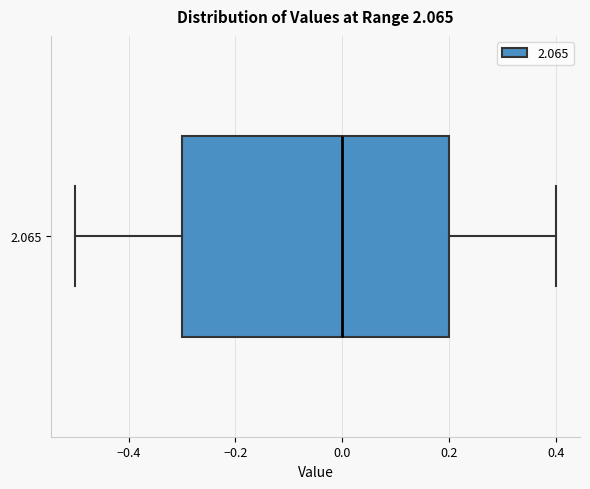

Read this box plot against the x-axis: the position of the median line, the range covered by the box, and the ends of both whiskers. The values are not printed on the chart, so give them approximately, as read against the axis.

median 0.0, box -0.3 to 0.2, whiskers -0.5 to 0.4